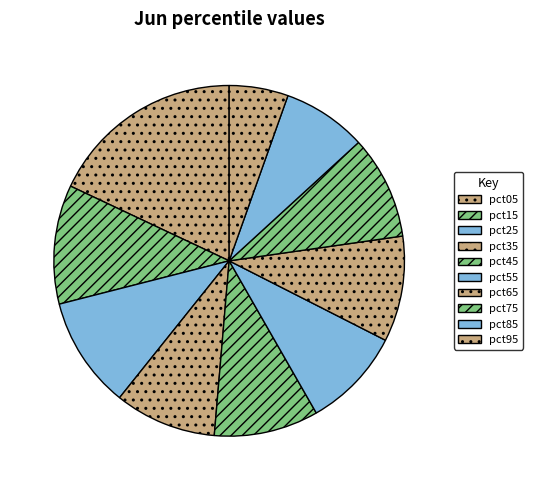

What is the largest slice in the pie chart?

pct05